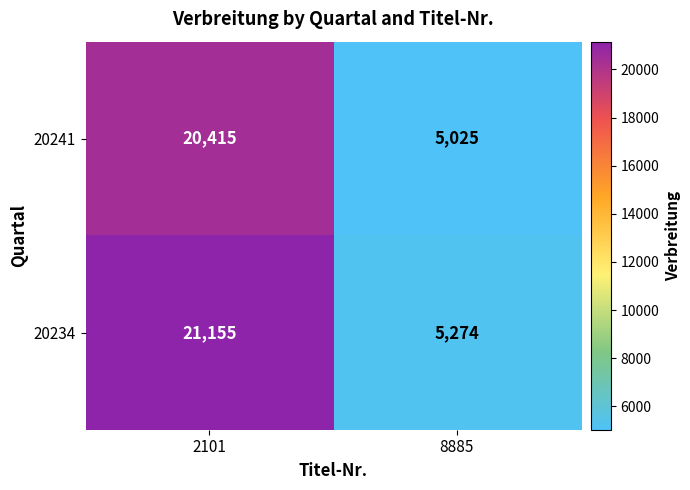

What is the spread (max minus min) of values at 8885?

249